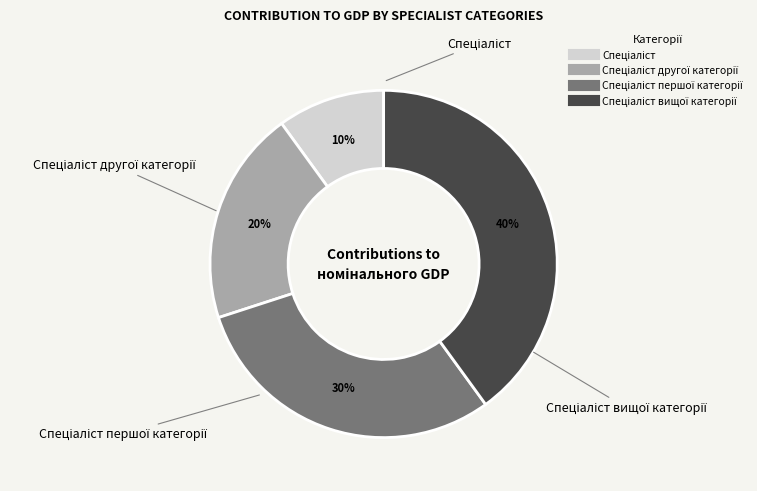

Is there a majority slice in this chart?

No